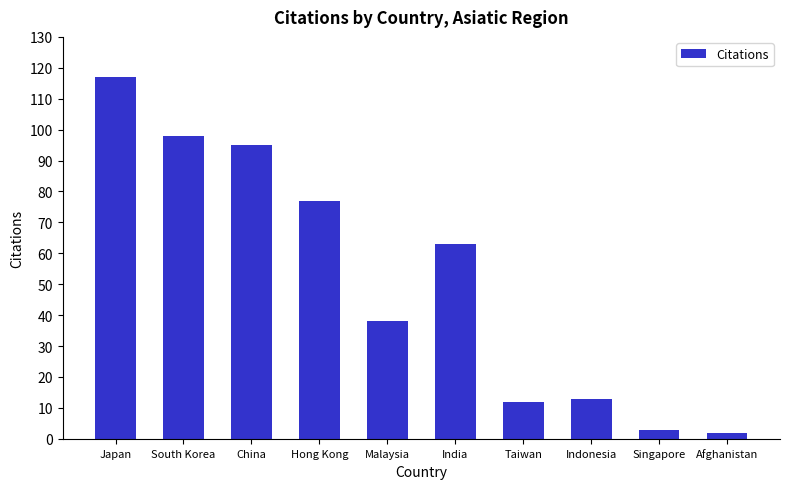

How many series are shown in this chart?

1